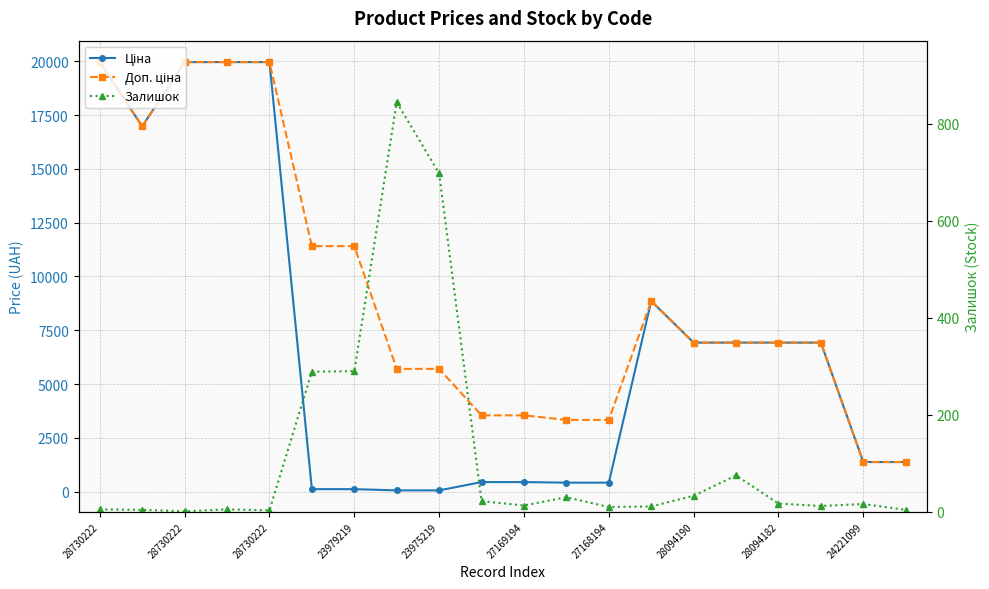

At which category does the chart reach its peak across all series?

28730222